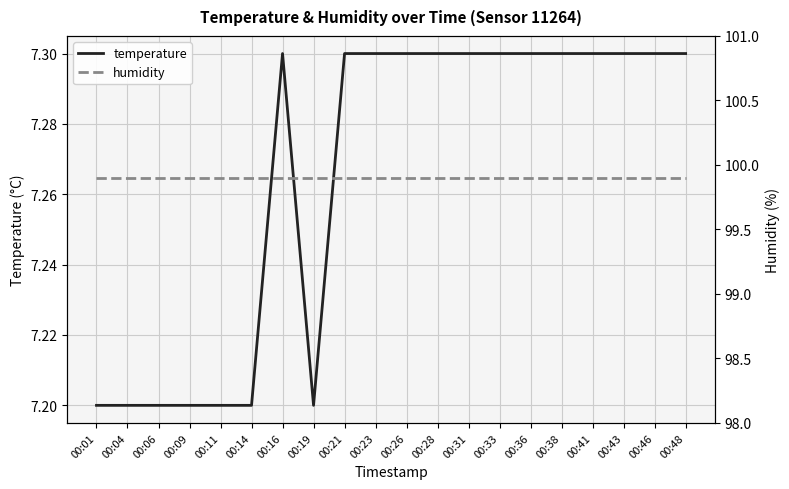

List the series in order of their peak value, highest first.

humidity, temperature